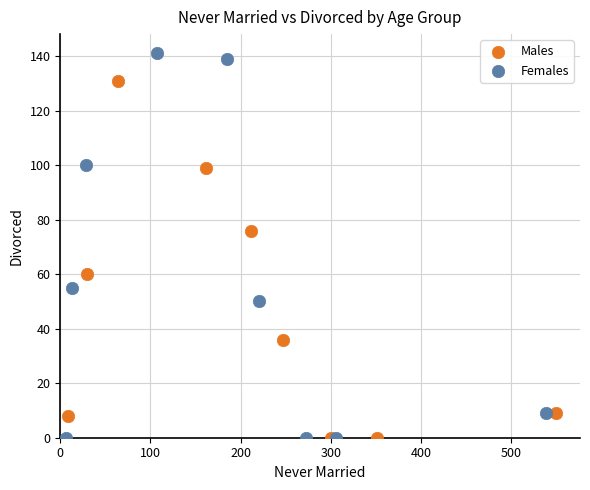

Which series has the largest Y range (max minus min)?

Females